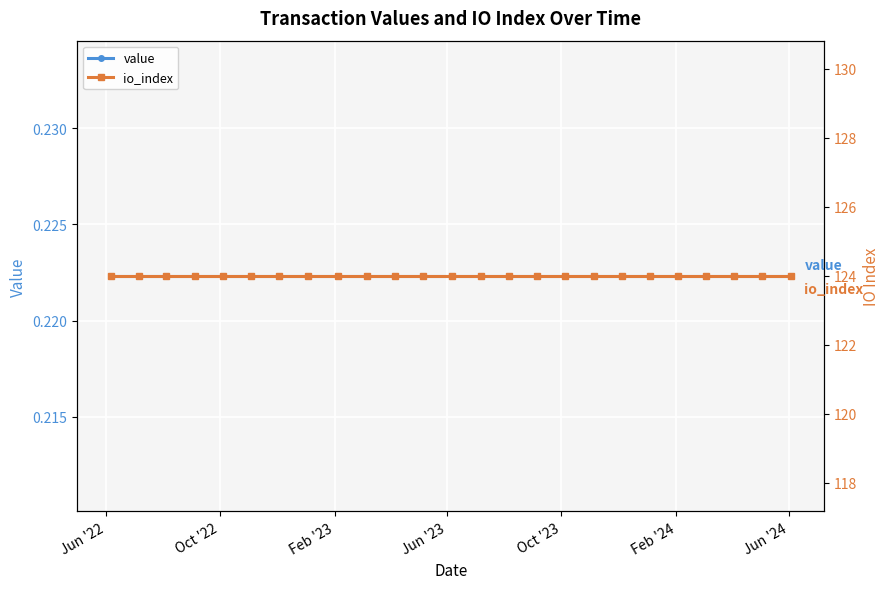

List the series in order of their peak value, highest first.

io_index, value